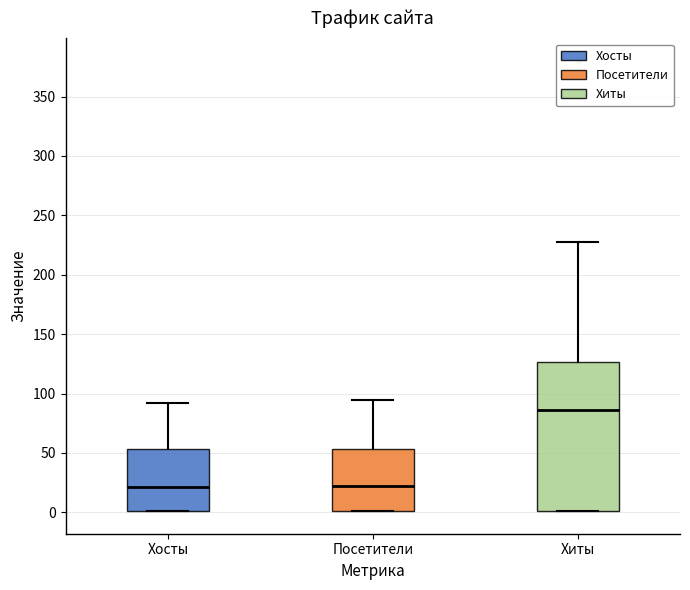

Reading left to right, transcribe this box plot: for each box, give where its median line is, the range the box spans, and where its two whiskers end, as read against the y-axis. The values are not printed on the chart, so give them approximately, as read against the axis.

Хосты: median 20, box 0 to 55, whiskers 0 to 90
Посетители: median 25, box 0 to 55, whiskers 0 to 95
Хиты: median 85, box 0 to 125, whiskers 0 to 230